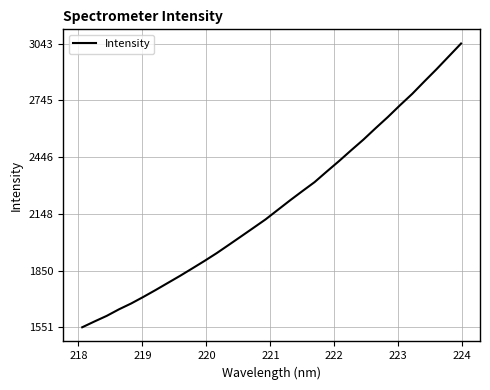

What is the difference between the maximum and minimum values?

1492.4